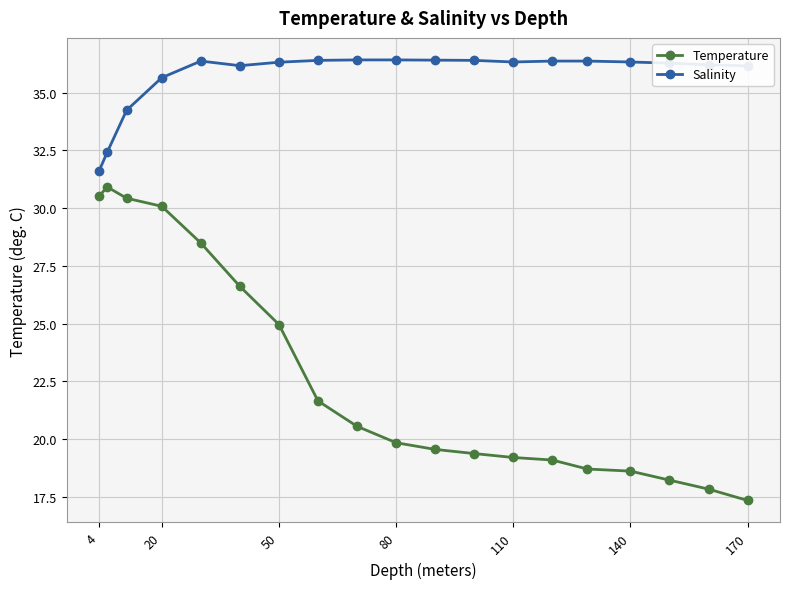

Which series has the largest range (max minus min)?

Temperature